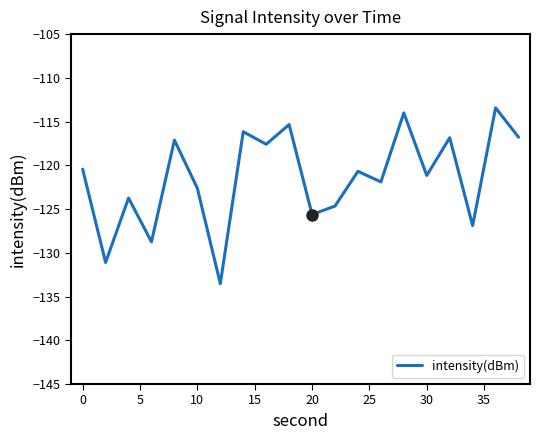

What is the difference between the maximum and minimum values?

20.1